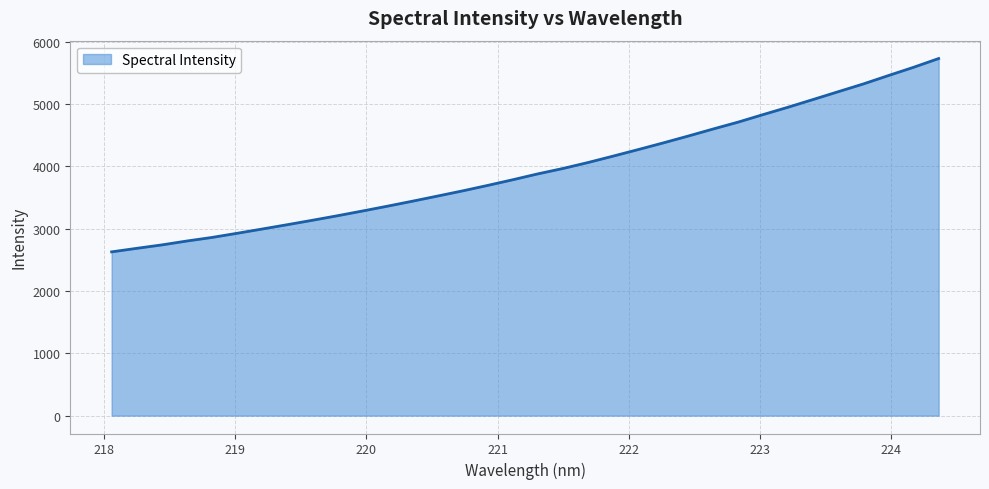

Count the number of data series in this chart.

1